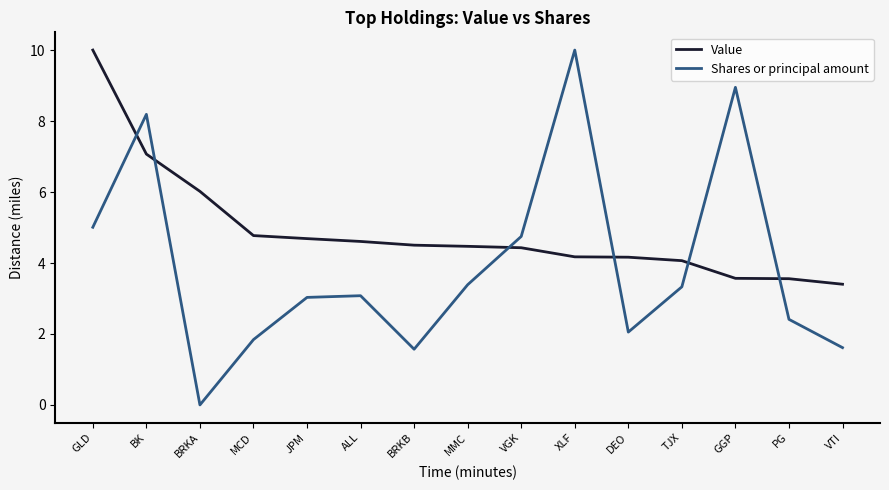

Does the chart display data point markers on the line(s)?

No